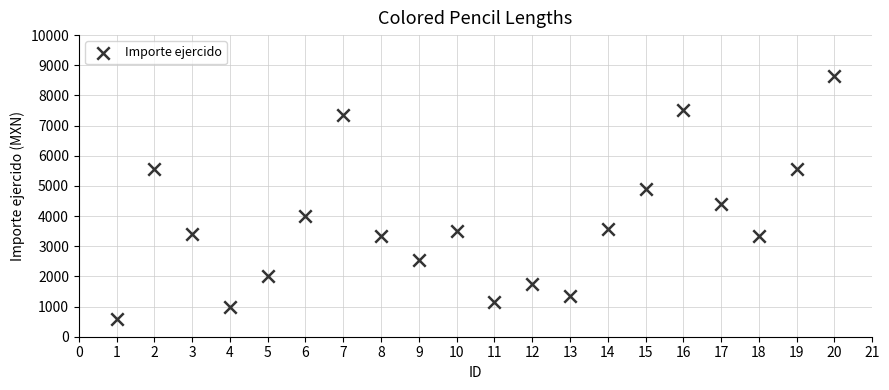

What is the range of X values (max minus min)?

19.0